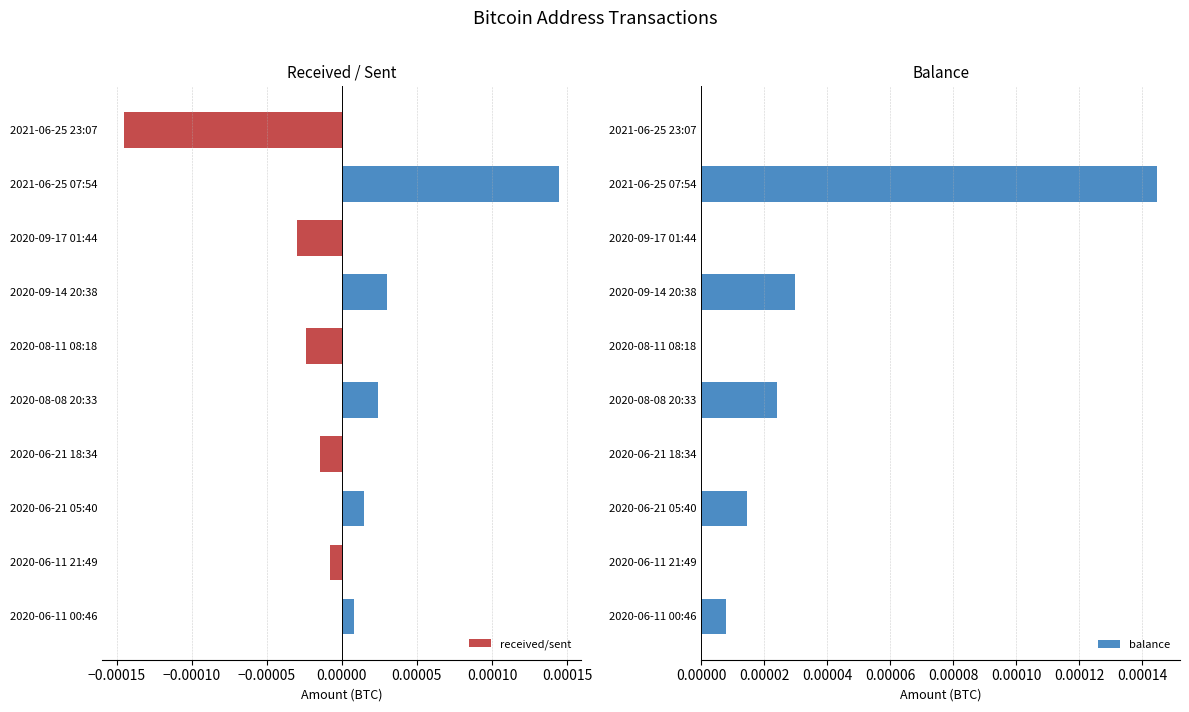

Between 2020-06-21 18:34 and 2020-08-11 08:18, which is larger?

2020-06-21 18:34